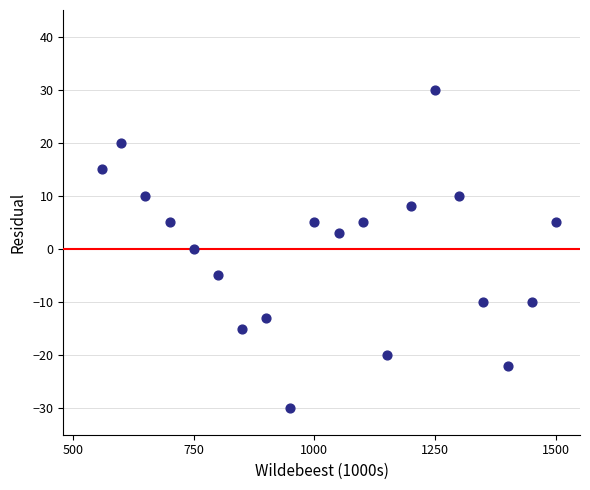

What is the range of Y values (max minus min)?

60